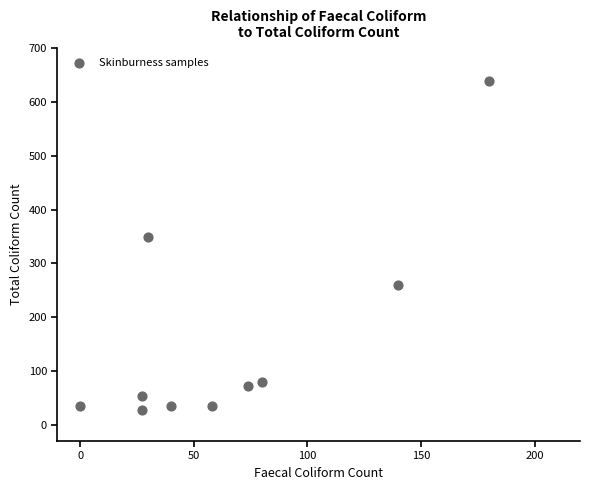

What Y value in the scatter plot is closest to 333?

350